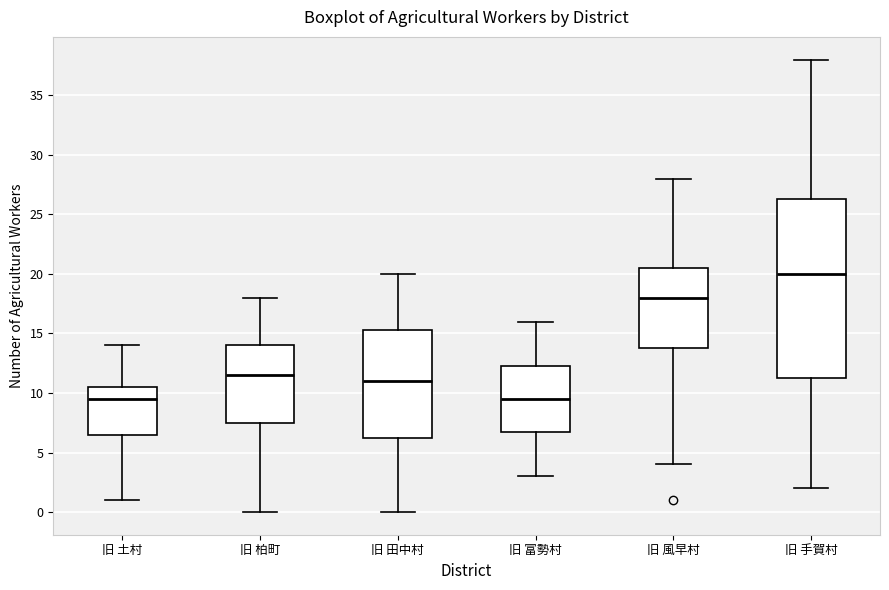

Comparing the boxes themselves (not the whiskers), which one is the tallest?

旧 手賀村